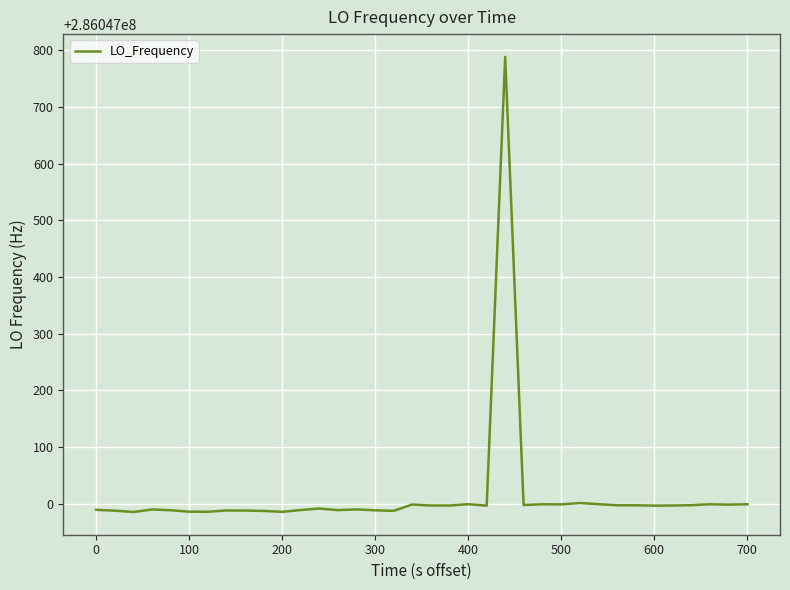

What is the smallest value displayed?

286046985.3